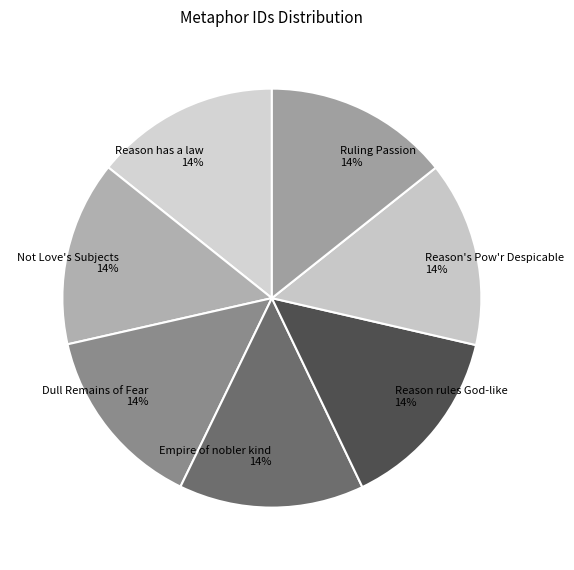

To the nearest percent, what is the average slice percentage?

14%